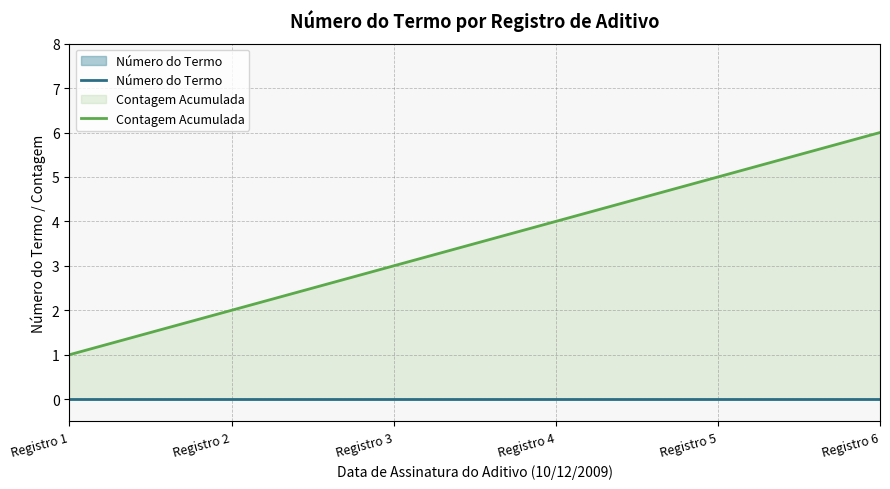

How many values in the Contagem Acumulada series exceed 4?

2